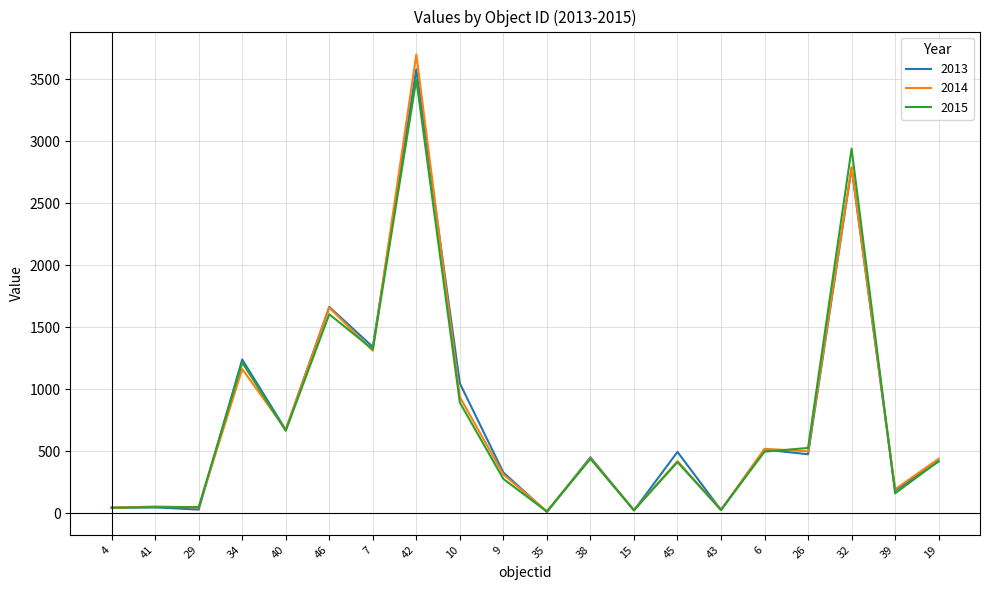

The value of 2014 at 6 is 519. True or false?

True